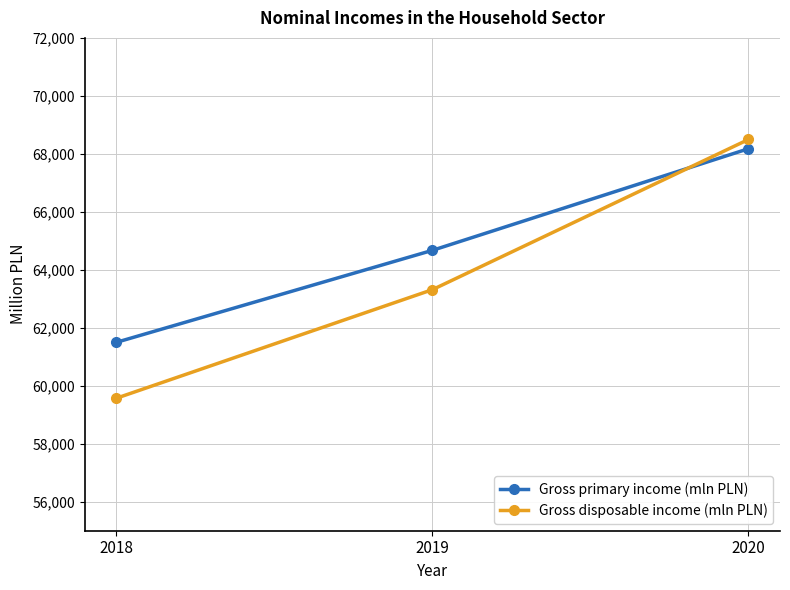

What is the sum of the Gross disposable income (mln PLN) values at 2020 and 2018?

128067